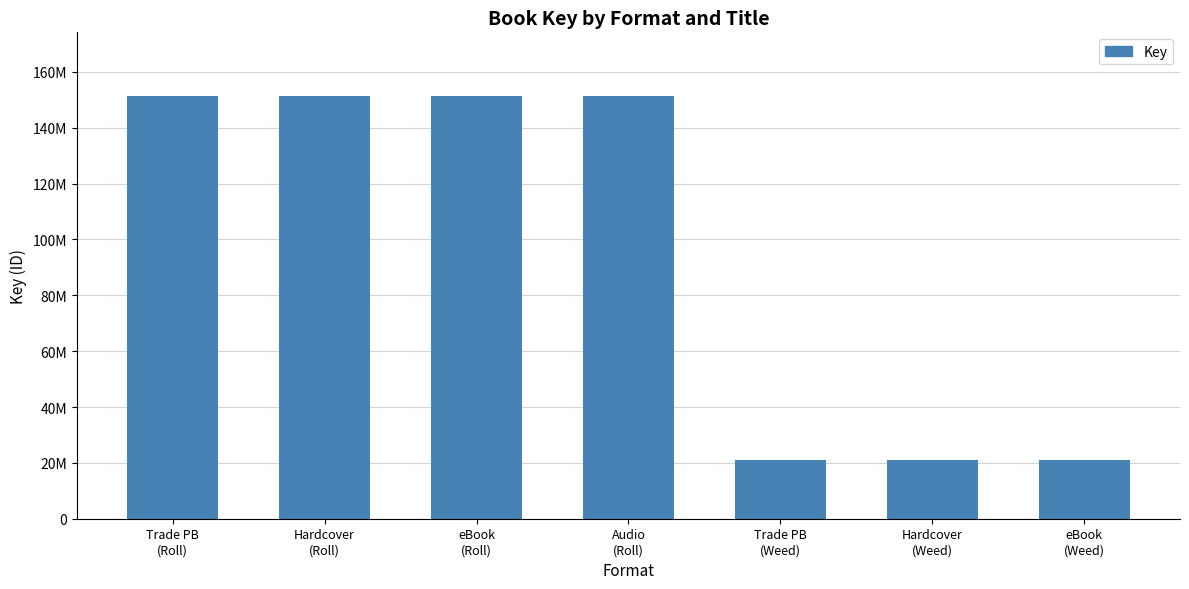

What is the label of the 3rd bar from the left?

eBook
(Roll)